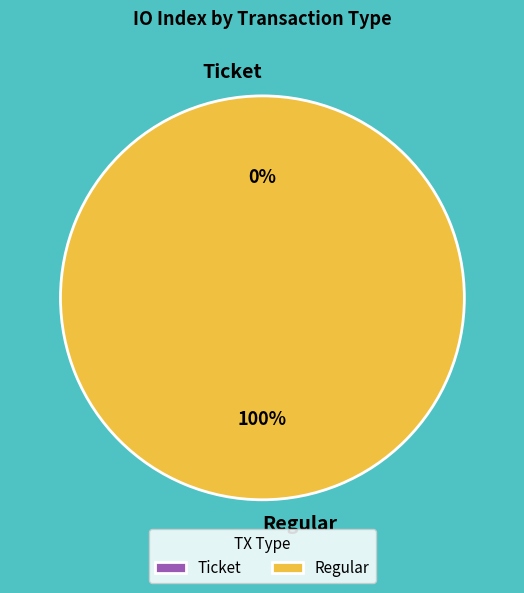

The Regular slice represents 100% of the pie. True or false?

True